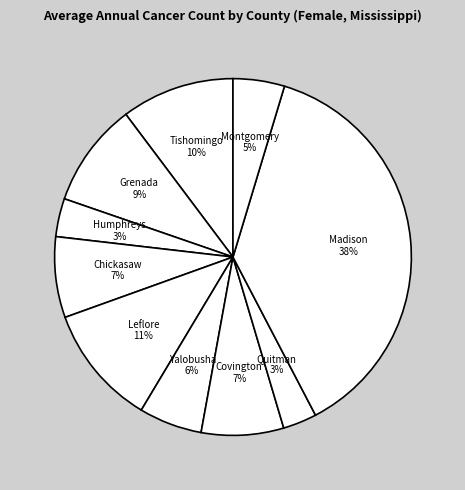

Is there a majority slice in this chart?

No